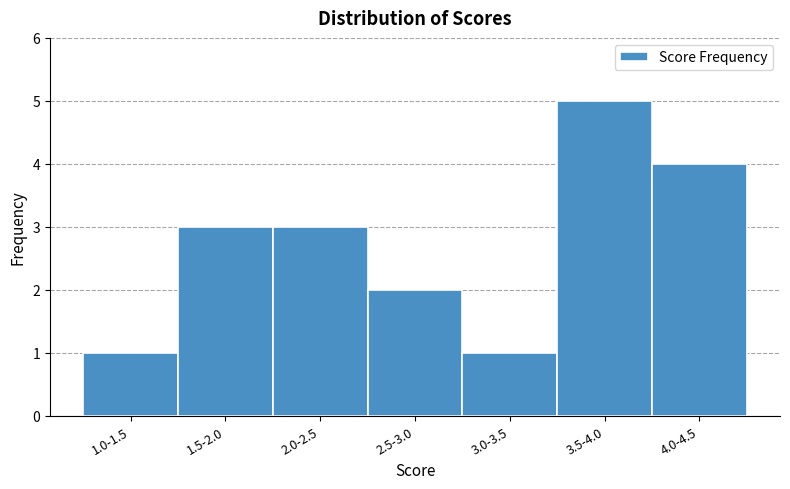

Reading right to left, what are all the values shown in this chart?

4	5	1	2	3	3	1